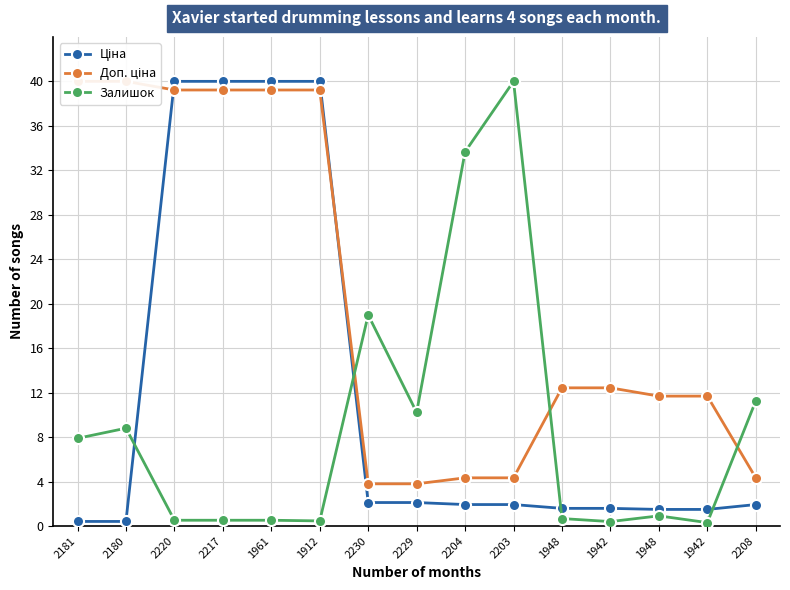

True or false: Ціна has a value of 3.7 at 2230.

False